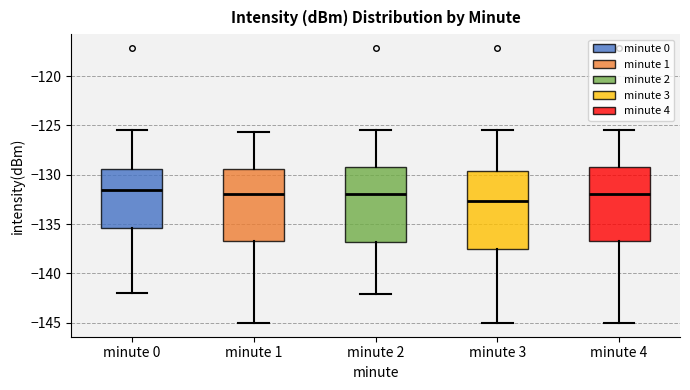

Reading left to right, transcribe this box plot: for each box, give where its median line is, the range the box spans, and where its two whiskers end, as read against the y-axis. The values are not printed on the chart, so give them approximately, as read against the axis.

minute 0: median -131.5, box -135.5 to -129.5, whiskers -142.0 to -125.5
minute 1: median -132.0, box -136.5 to -129.5, whiskers -145.0 to -125.5
minute 2: median -132.0, box -137.0 to -129.0, whiskers -142.0 to -125.5
minute 3: median -132.5, box -137.5 to -129.5, whiskers -145.0 to -125.5
minute 4: median -132.0, box -137.0 to -129.0, whiskers -145.0 to -125.5